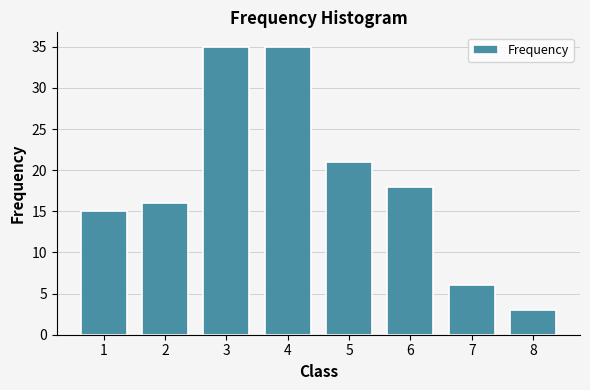

Reading left to right, extract all data points from this chart.

1=15	2=16	3=35	4=35	5=21	6=18	7=6	8=3